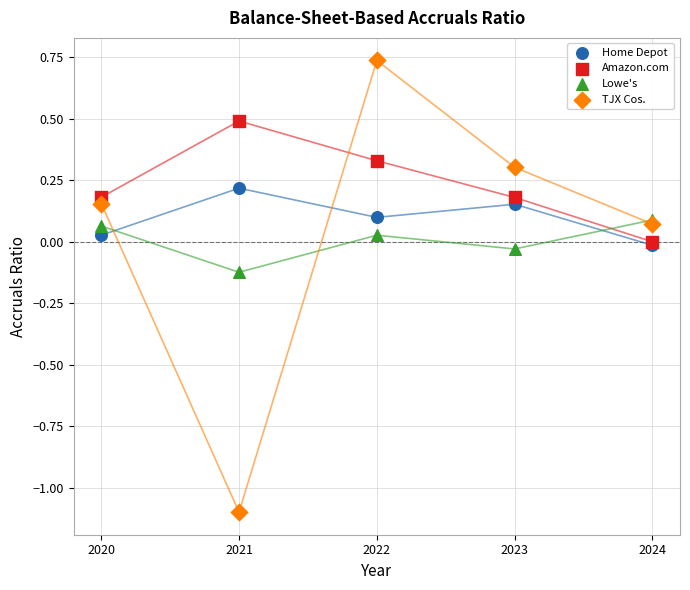

What are all the series names shown in the legend?

Home Depot, Amazon.com, Lowe's, TJX Cos.